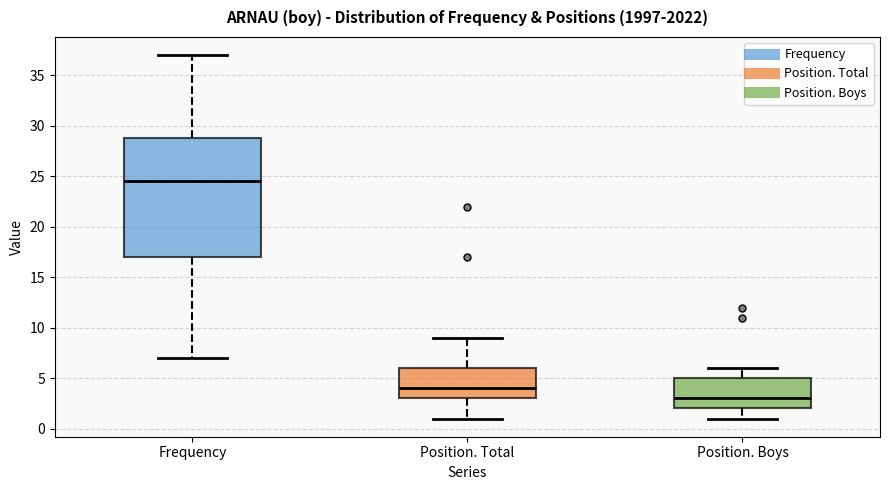

Reading left to right, read every box against the y-axis: the position of its median line, the range the box covers, and the ends of its whiskers. The values are not printed on the chart, so give them approximately, as read against the axis.

Frequency: median 24.5, box 17.0 to 29.0, whiskers 7.0 to 37.0
Position. Total: median 4.0, box 3.0 to 6.0, whiskers 1.0 to 9.0
Position. Boys: median 3.0, box 2.0 to 5.0, whiskers 1.0 to 6.0